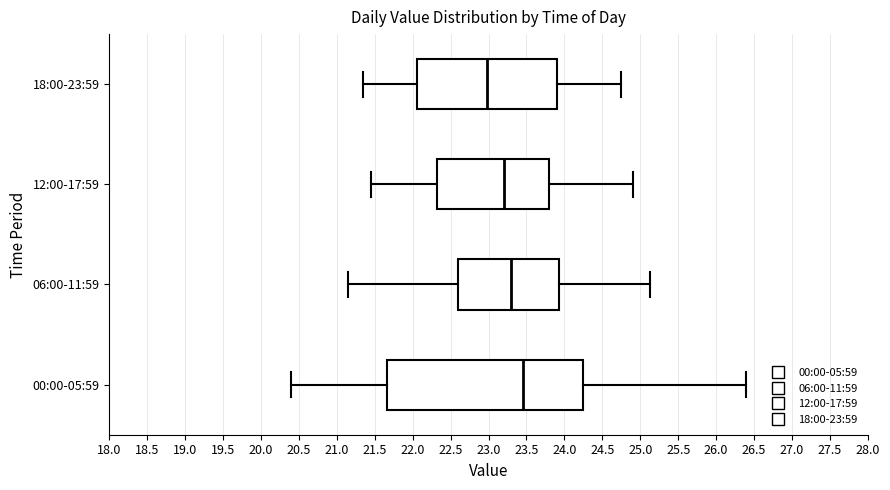

Reading bottom to top, transcribe this box plot: for each box, give where its median line is, the range the box spans, and where its two whiskers end, as read against the x-axis. The values are not printed on the chart, so give them approximately, as read against the axis.

00:00-05:59: median 23.45, box 21.65 to 24.25, whiskers 20.40 to 26.40
06:00-11:59: median 23.30, box 22.60 to 23.95, whiskers 21.15 to 25.15
12:00-17:59: median 23.20, box 22.35 to 23.80, whiskers 21.45 to 24.90
18:00-23:59: median 23.00, box 22.05 to 23.90, whiskers 21.35 to 24.75